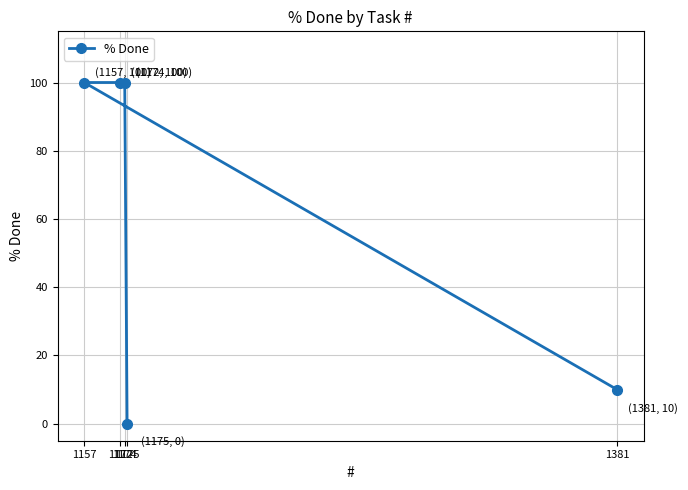

What is the maximum value shown in the chart?

100